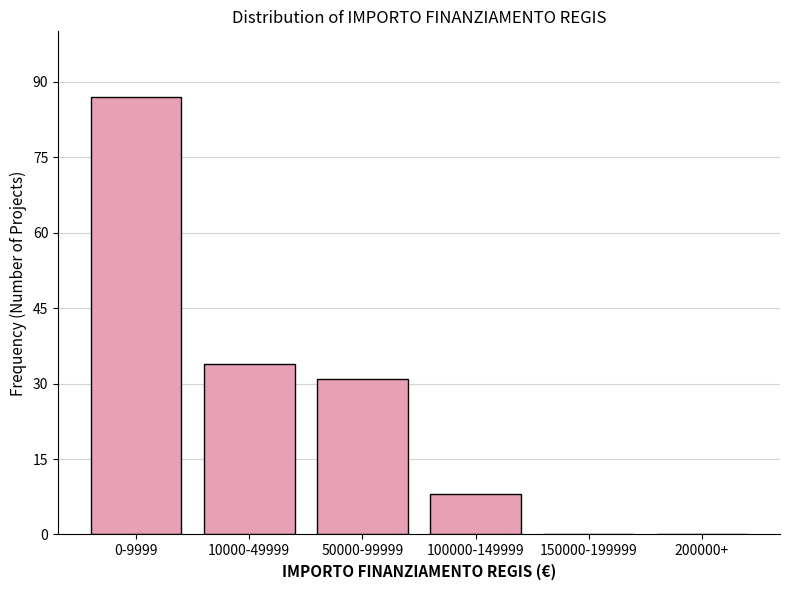

Reading left to right, extract all data points from this chart.

0-9999=87	10000-49999=34	50000-99999=31	100000-149999=8	150000-199999=0	200000+=0